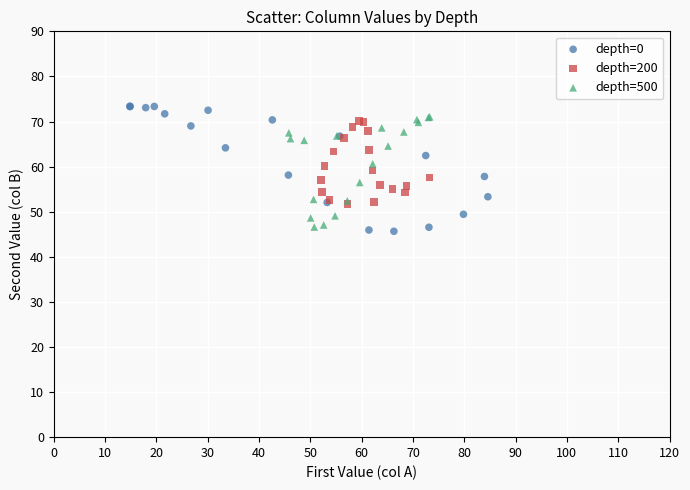

Which series reaches the maximum Y coordinate?

depth=0